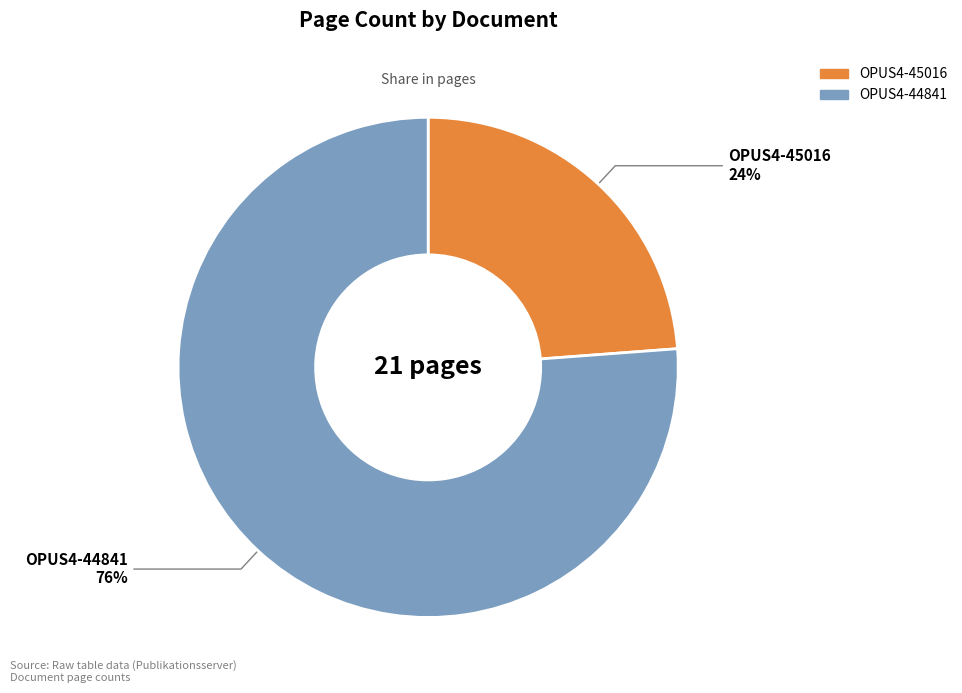

Which category accounts for the majority?

OPUS4-44841